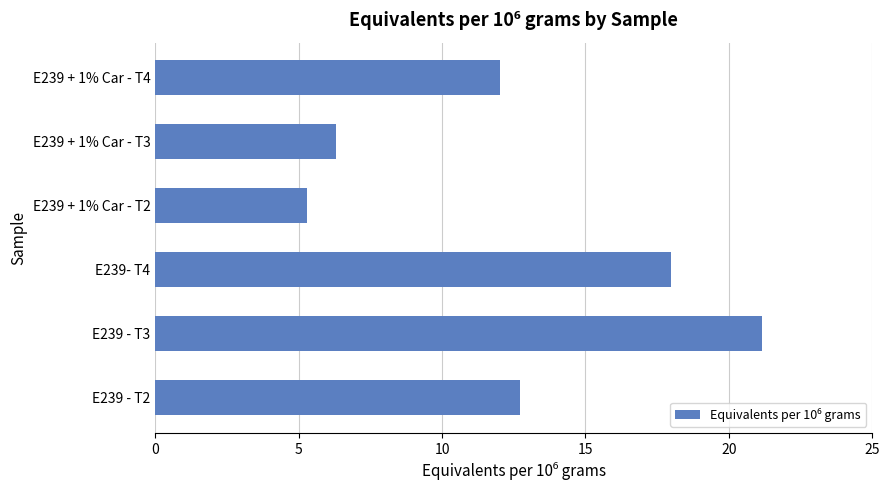

Which has a higher value, E239 + 1% Car - T2 or E239 + 1% Car - T4?

E239 + 1% Car - T4